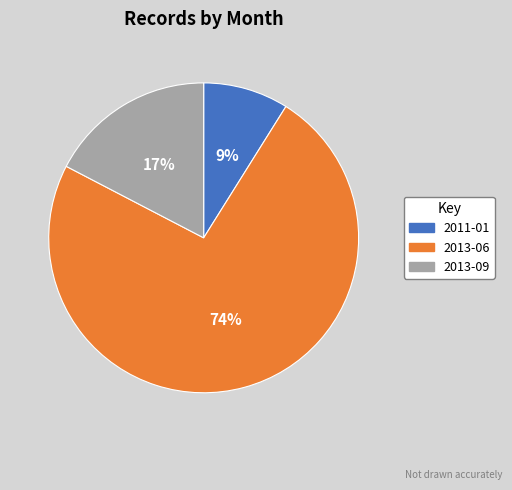

Is there a majority slice in this chart?

Yes